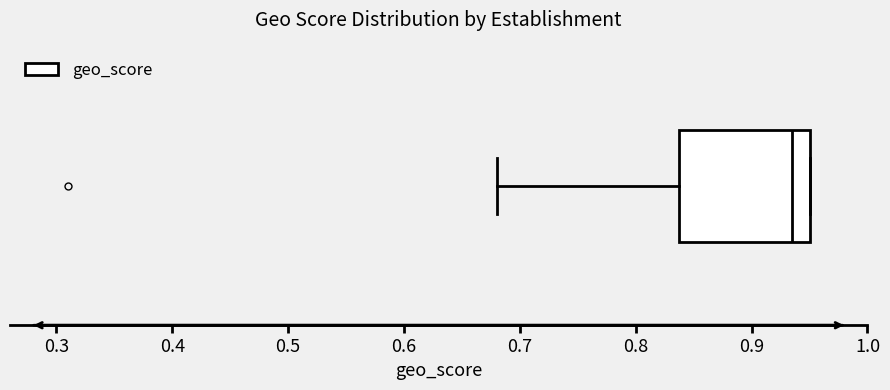

Where is the left edge of the box on the x-axis? The values are not printed on the chart, so give them approximately, as read against the axis.

0.84